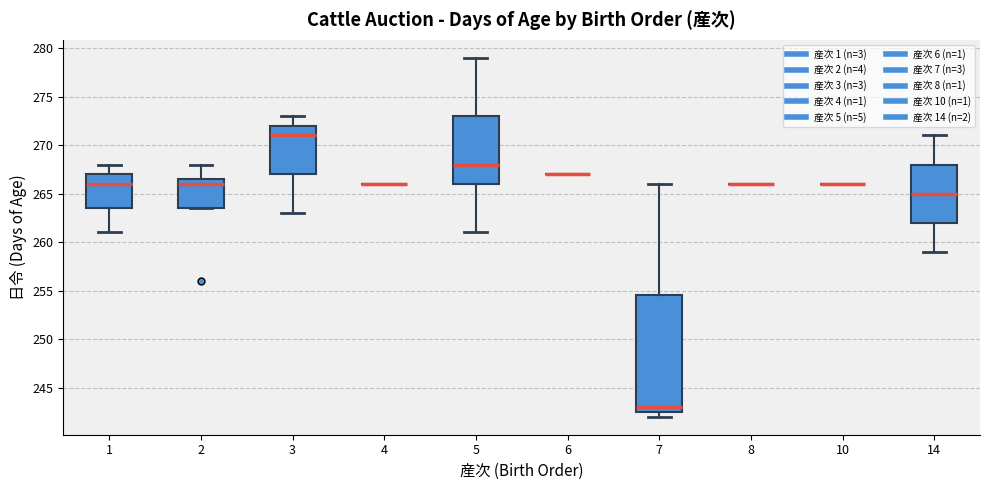

Which box is the tallest, from its lower edge to its upper edge?

7